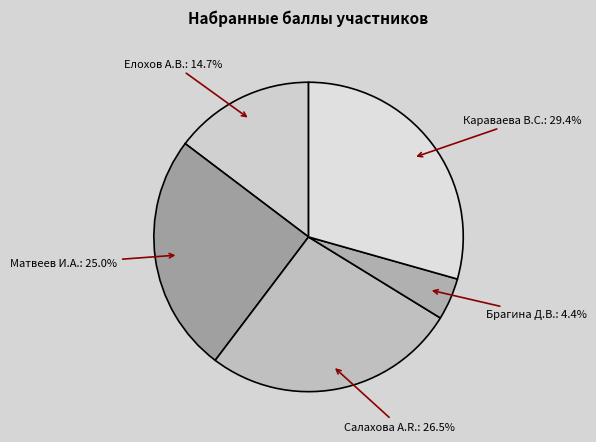

Does Брагина Д.В. account for over 50% of the chart?

No